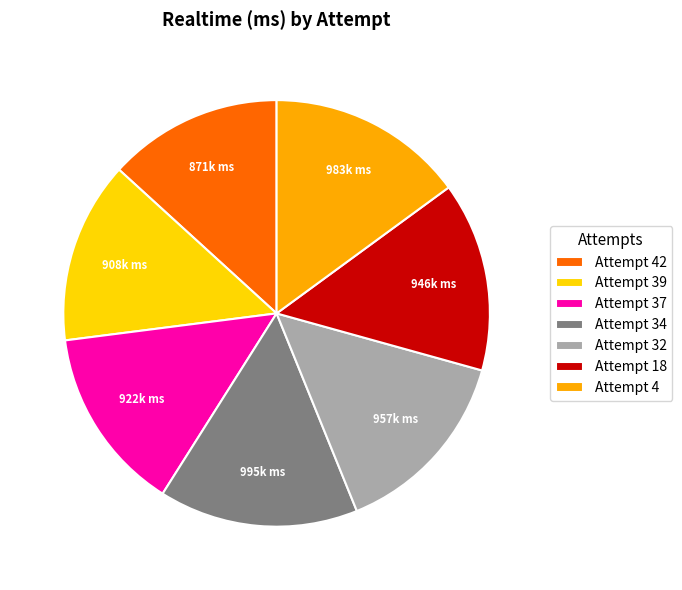

Which has a higher value, Attempt 4 or Attempt 39?

Attempt 4